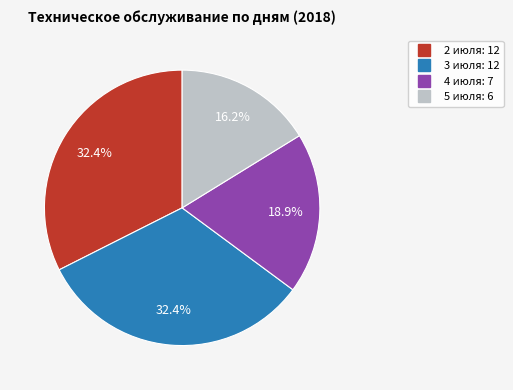

Does any single category account for the majority?

No